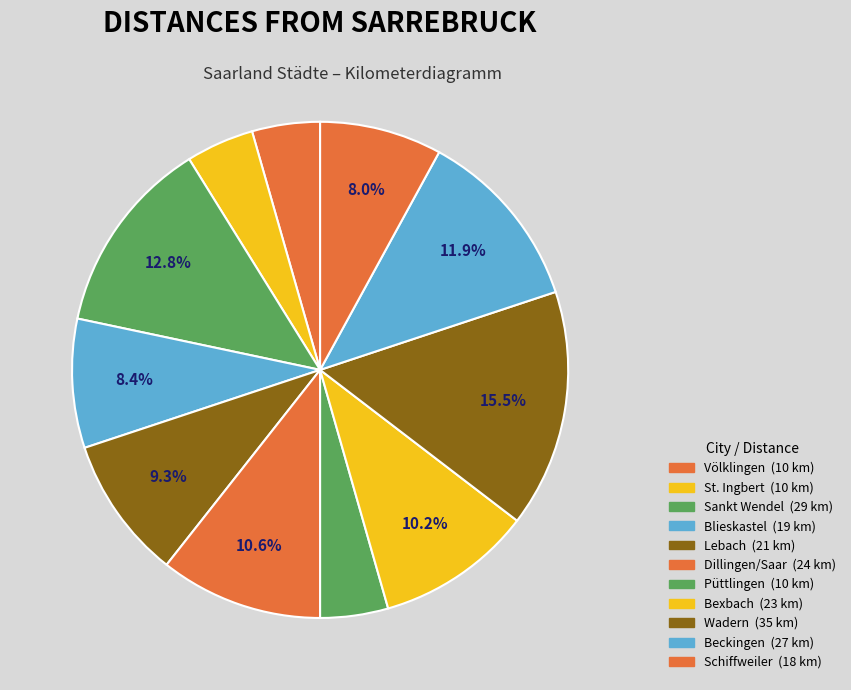

How much of the chart is everything except Völklingen?

95.6%